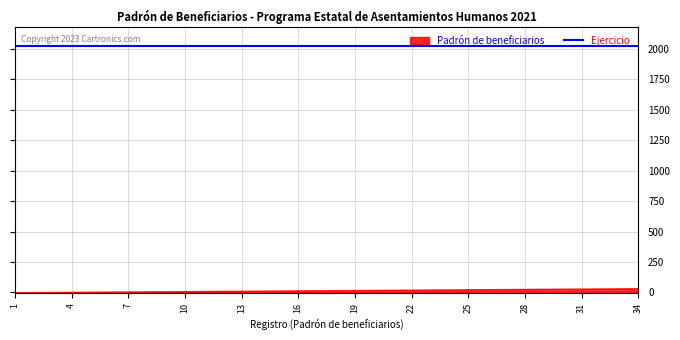

Rank the series at 29 from lowest to highest value.

Padrón de beneficiarios, Ejercicio